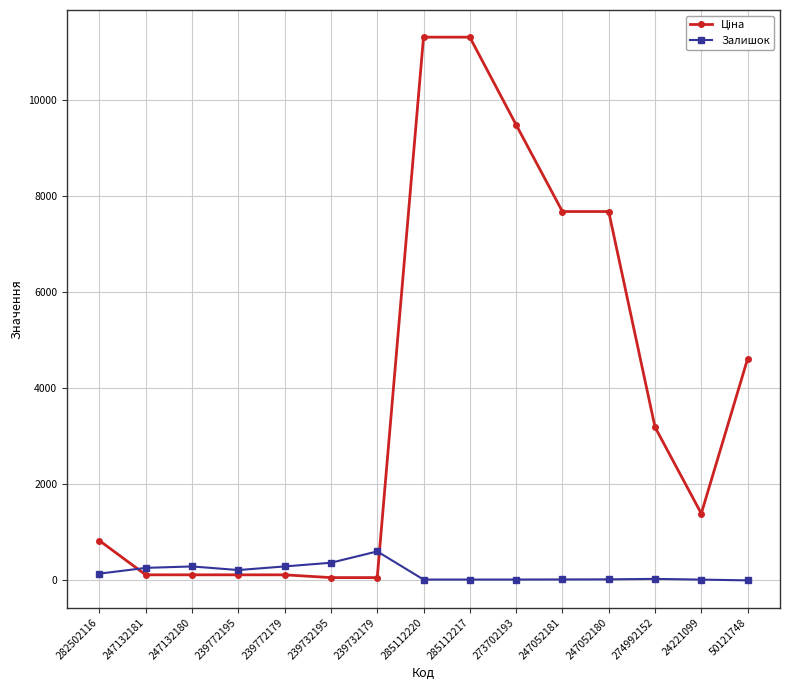

How many categories are shown in the chart?

15